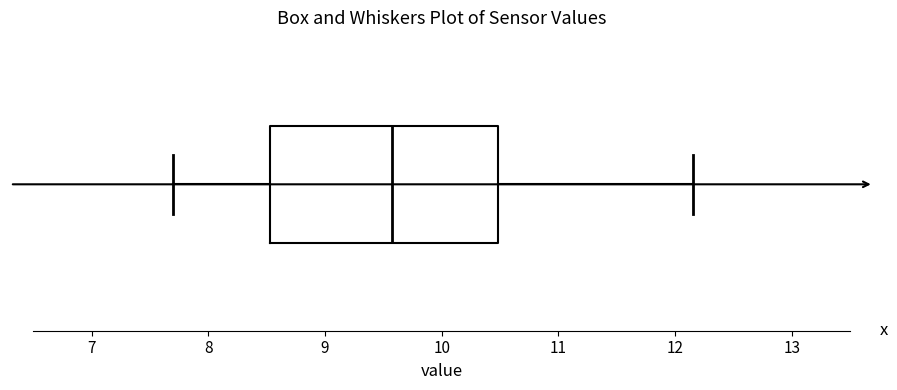

Read this box plot against the x-axis: the position of the median line, the range covered by the box, and the ends of both whiskers. The values are not printed on the chart, so give them approximately, as read against the axis.

median 9.6, box 8.5 to 10.5, whiskers 7.7 to 12.2